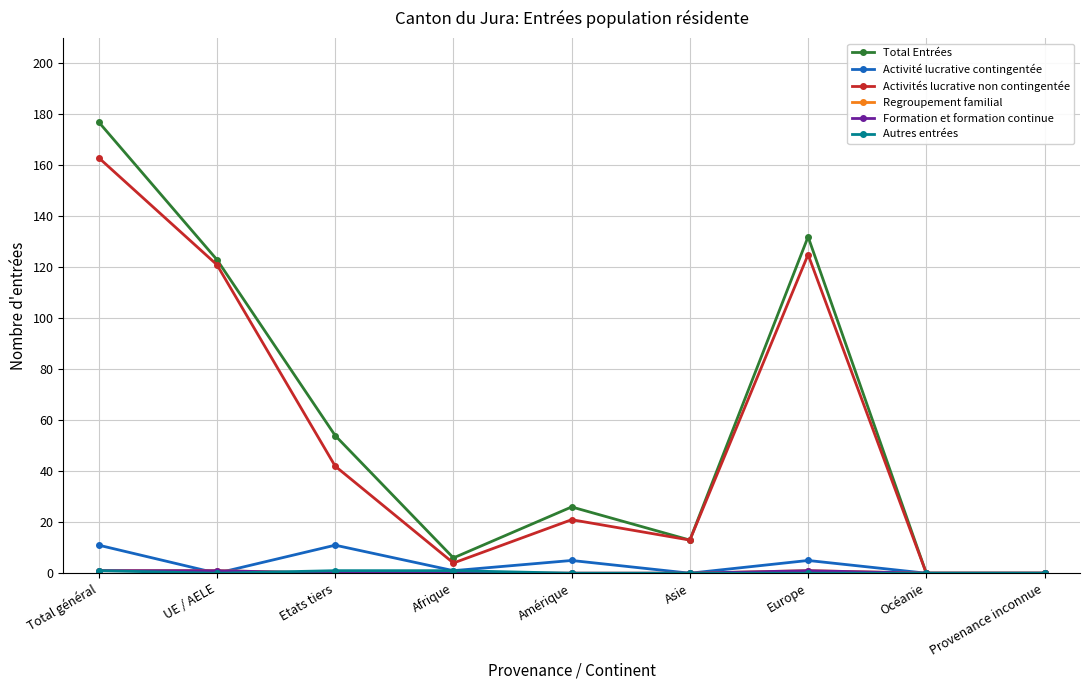

At which category does the chart reach its minimum across all series?

Océanie